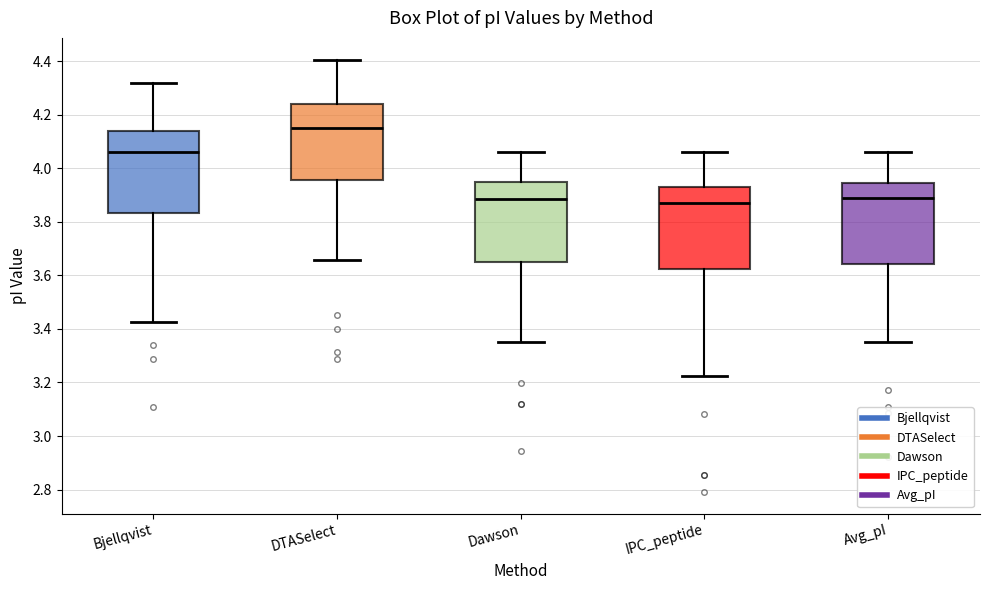

Where does the lower whisker of the box for DTASelect end on the y-axis? The values are not printed on the chart, so give them approximately, as read against the axis.

3.66